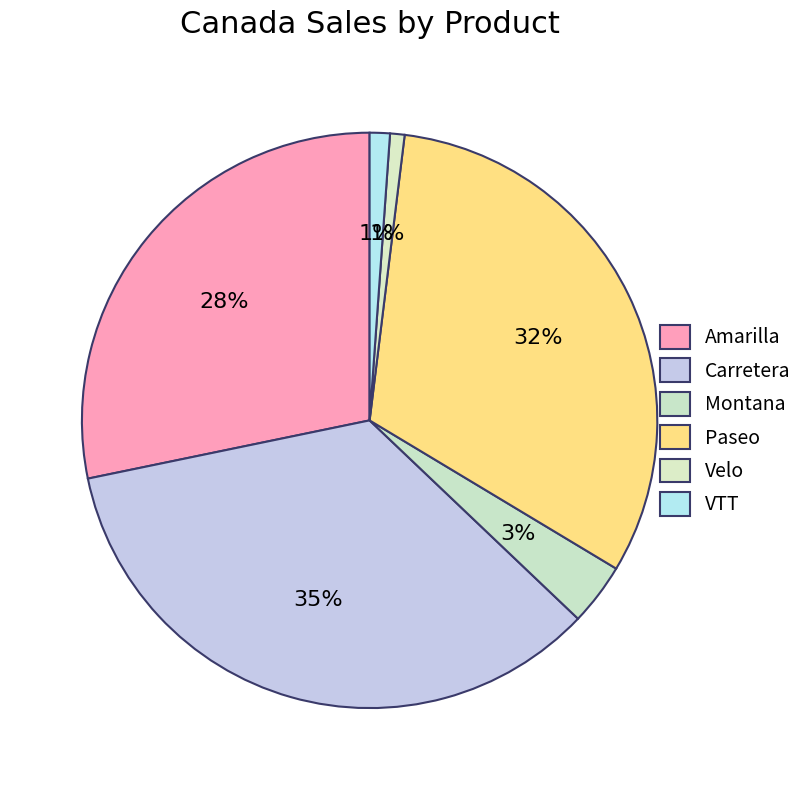

Which slice is the largest?

Carretera